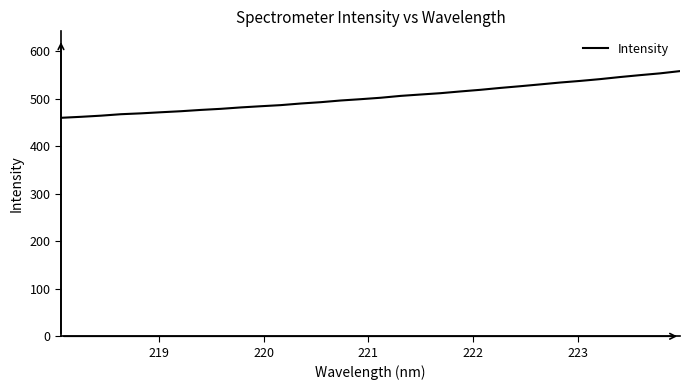

What is the sum of all values?

16108.9